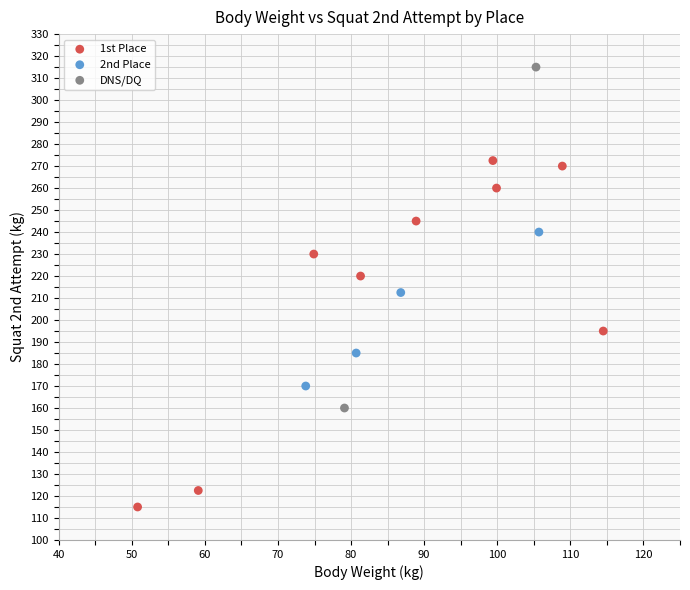

Which series contains the lowest Y value?

1st Place